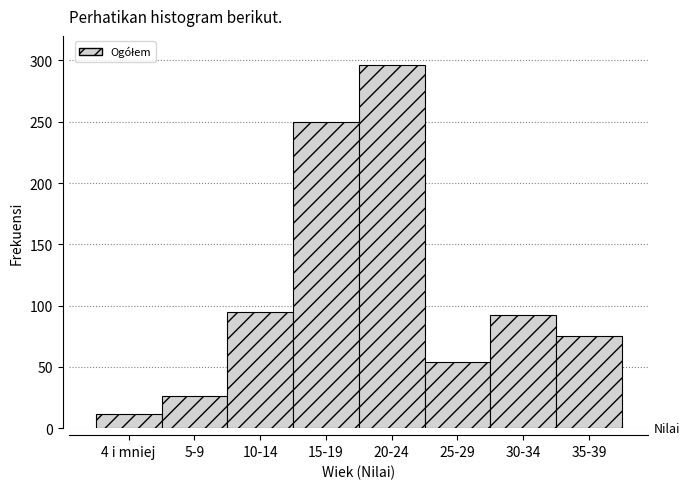

Reading right to left, what are all the values shown in this chart?

75	92	54	296	250	95	26	12